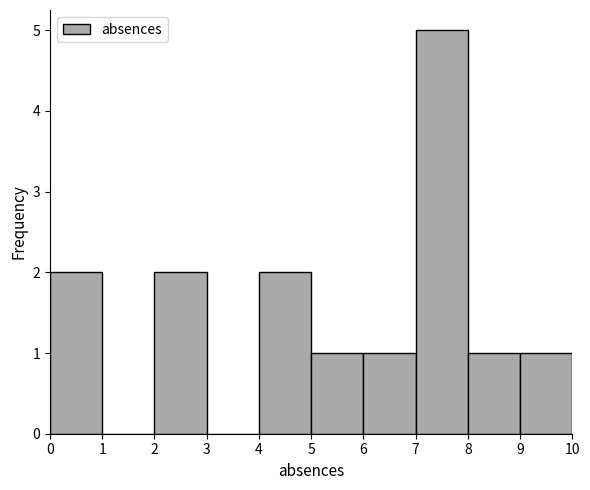

Reading left to right, list every bar in this chart as the range it spans on the x-axis followed by its height. The values are not printed on the chart, so give them approximately, as read against the axis.

0 to 1: 2
1 to 2: 0
2 to 3: 2
3 to 4: 0
4 to 5: 2
5 to 6: 1
6 to 7: 1
7 to 8: 5
8 to 9: 1
9 to 10: 1